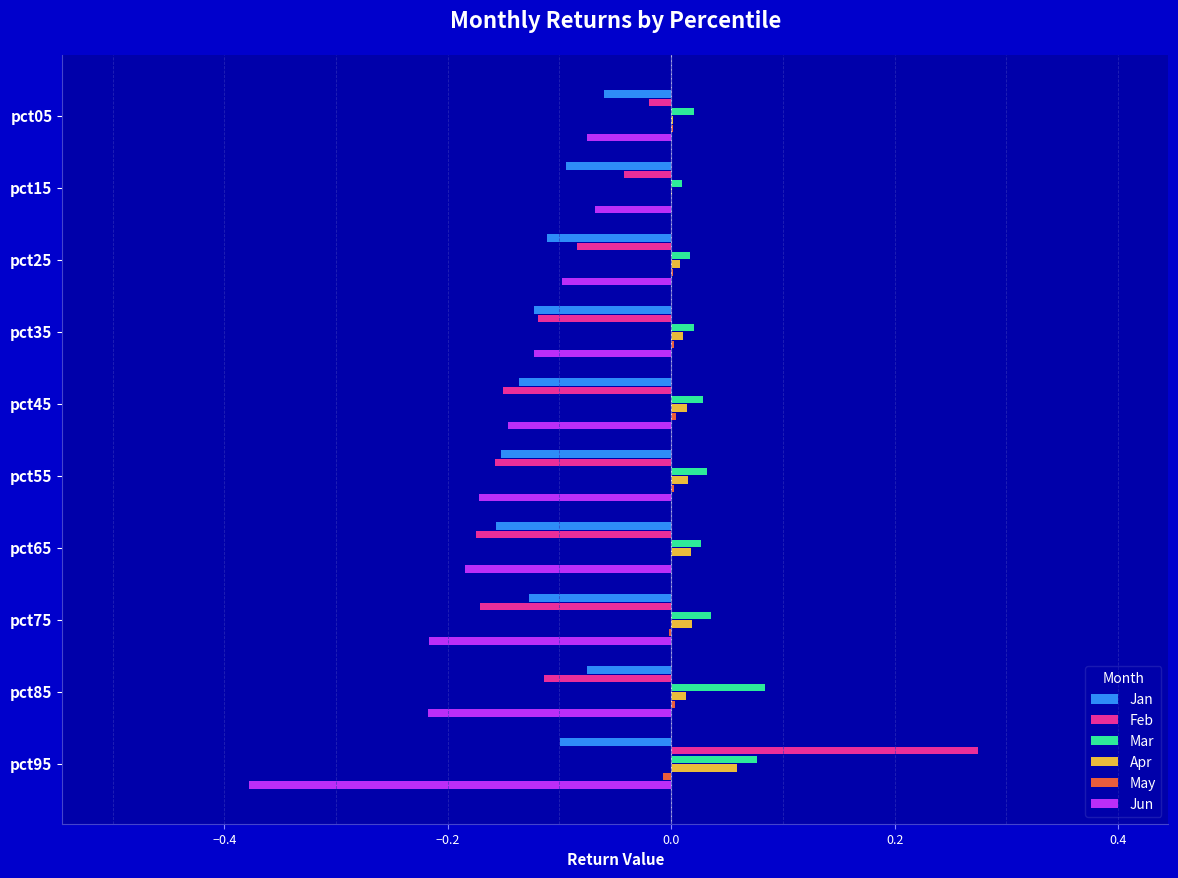

Which series has the largest total across all categories?

Mar